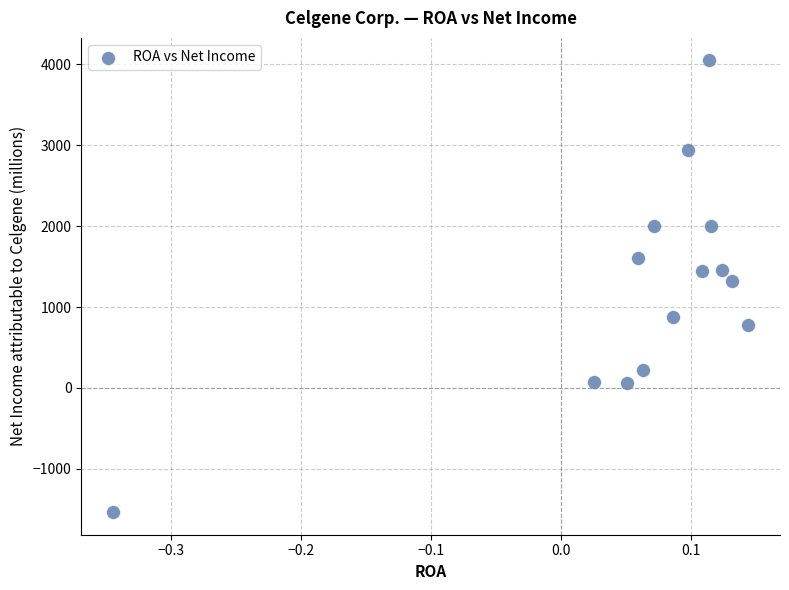

What is the range of Y values (max minus min)?

5580